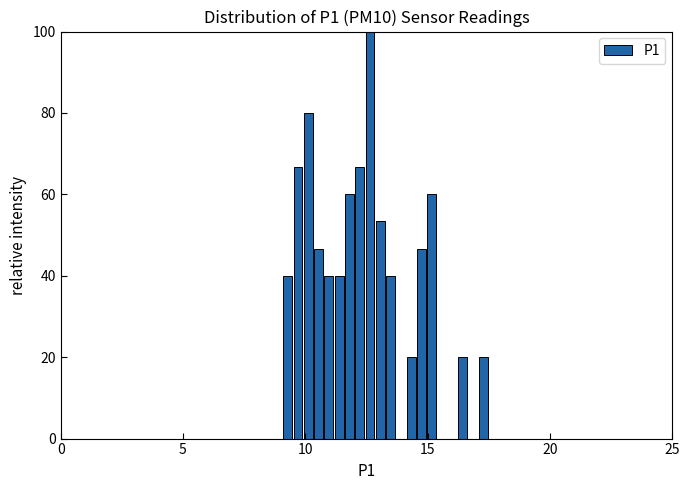

Read against the x-axis, roughly where is the centre of the tallest bar?

12.5